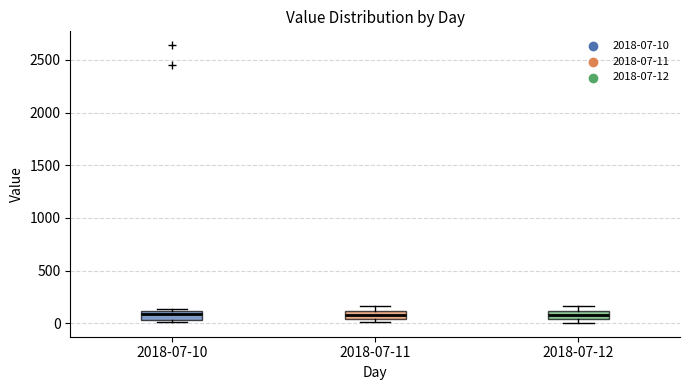

Reading left to right, transcribe this box plot: for each box, give where its median line is, the range the box spans, and where its two whiskers end, as read against the y-axis. The values are not printed on the chart, so give them approximately, as read against the axis.

2018-07-10: median 100 (inside the box), box 50 to 100, whiskers 0 to 150
2018-07-11: median 100 (inside the box), box 50 to 100, whiskers 0 to 150
2018-07-12: median 100 (inside the box), box 50 to 100, whiskers 0 to 150